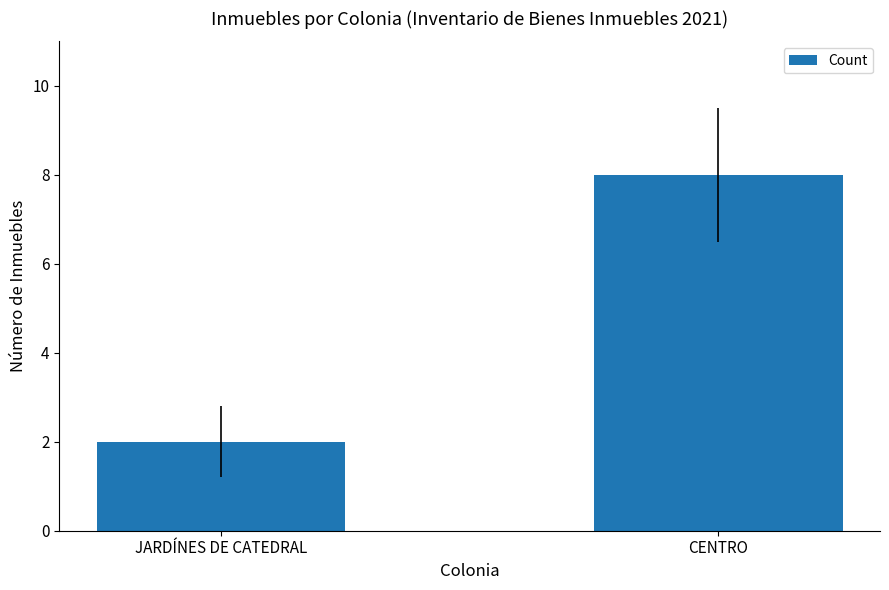

Approximately how many times larger is the value at CENTRO compared to JARDÍNES DE CATEDRAL?

4.0